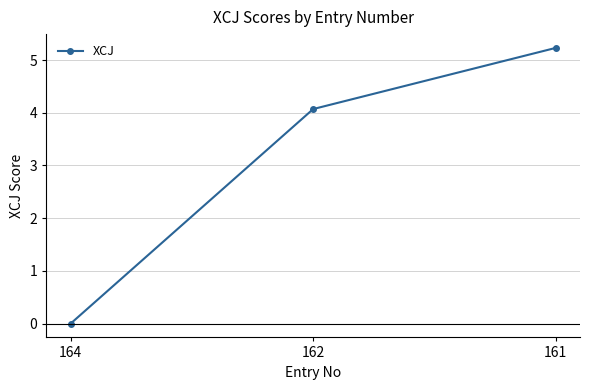

Rank the categories by value from highest to lowest.

161, 162, 164